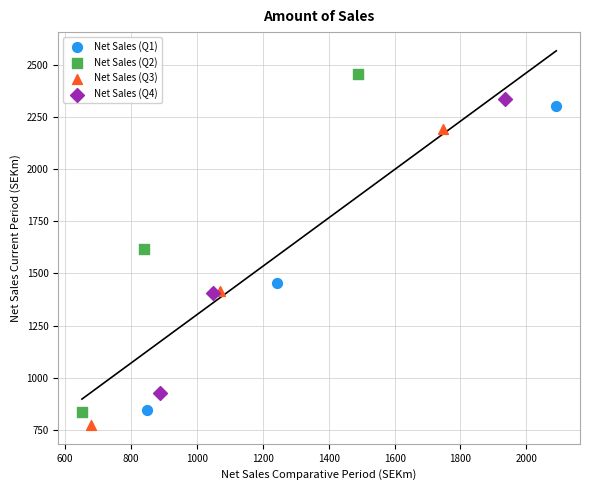

Which series has the largest Y range (max minus min)?

Net Sales (Q2)